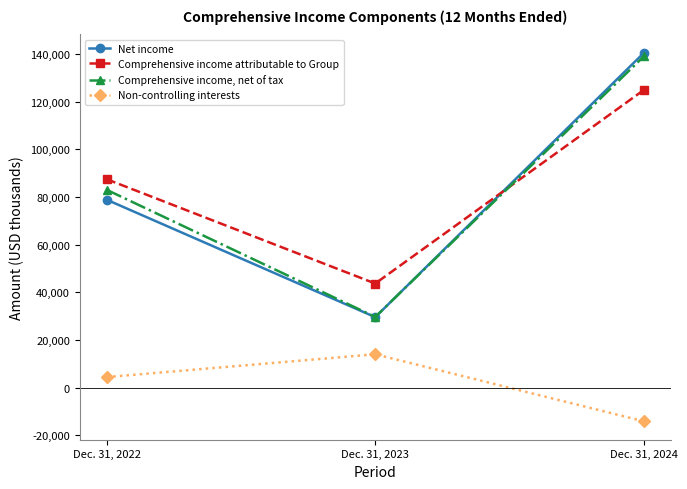

Is it true that Net income equals 133414 at Dec. 31, 2022?

False